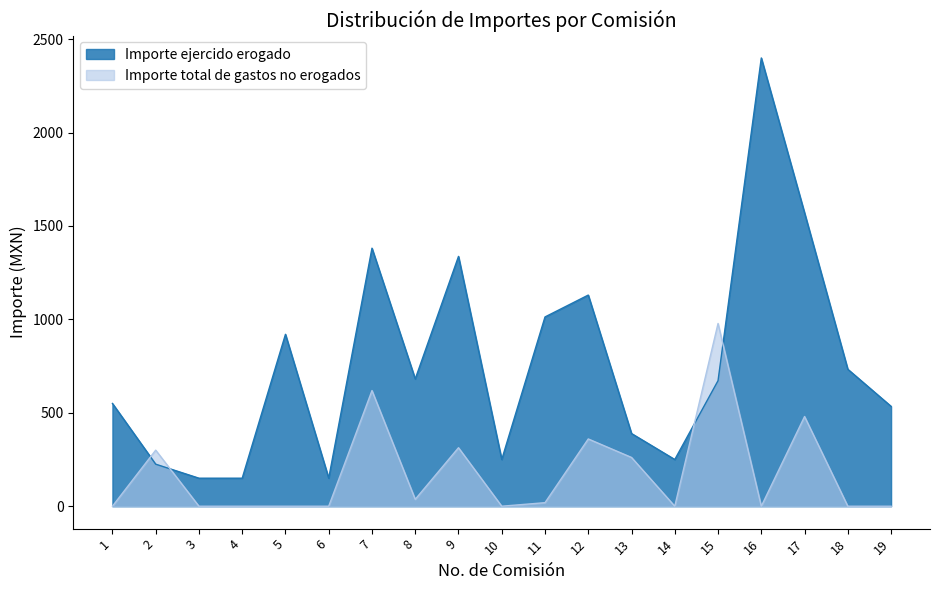

How many lines are shown in the chart?

2